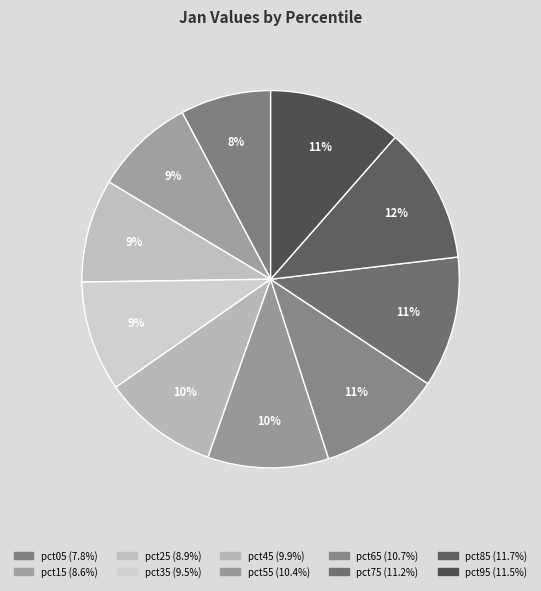

To the nearest percent, what portion does pct05 represent?

8%